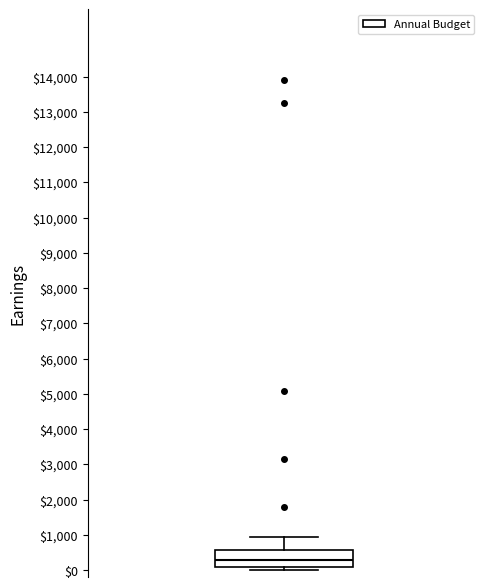

Read this box plot against the y-axis: the position of the median line, the range covered by the box, and the ends of both whiskers. The values are not printed on the chart, so give them approximately, as read against the axis.

median 300, box 100 to 600, whiskers 0 to 900